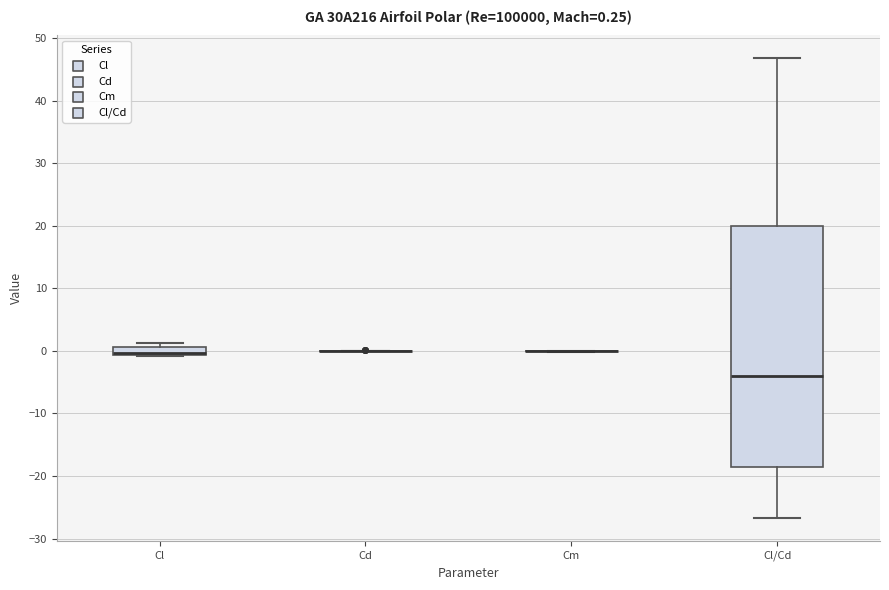

Which box is the tallest, from its lower edge to its upper edge?

Cl/Cd